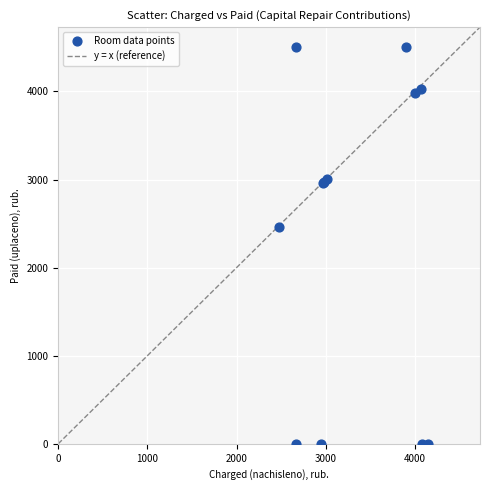

What Y value in the scatter plot is closest to 2252?

2462.5